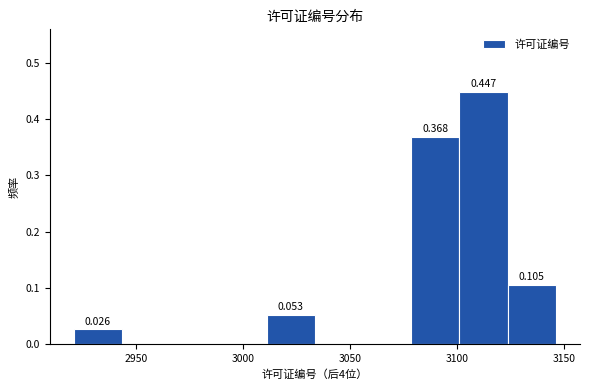

Over which range of the x-axis is the bar tallest?

3101.0 to 3123.5